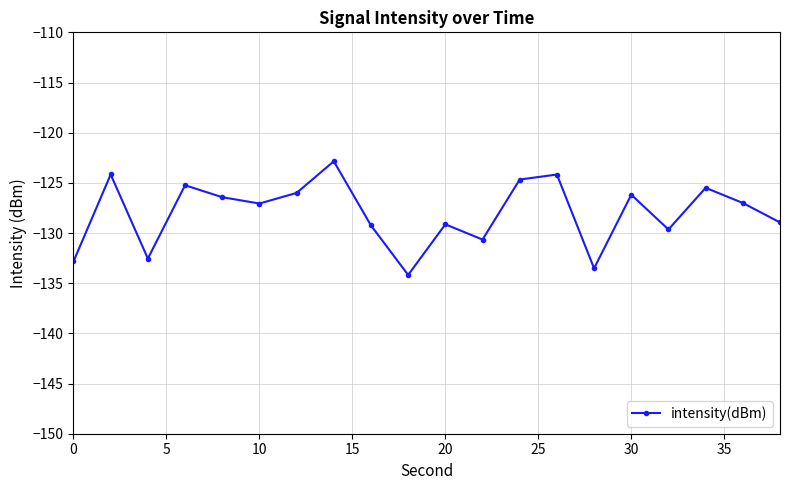

What is the greatest value displayed?

-122.9